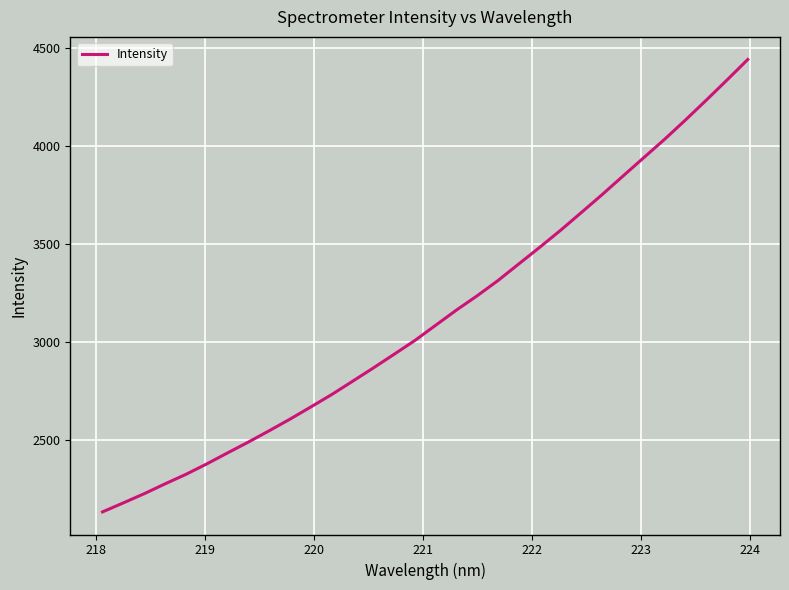

What is the maximum value shown in the chart?

4439.7